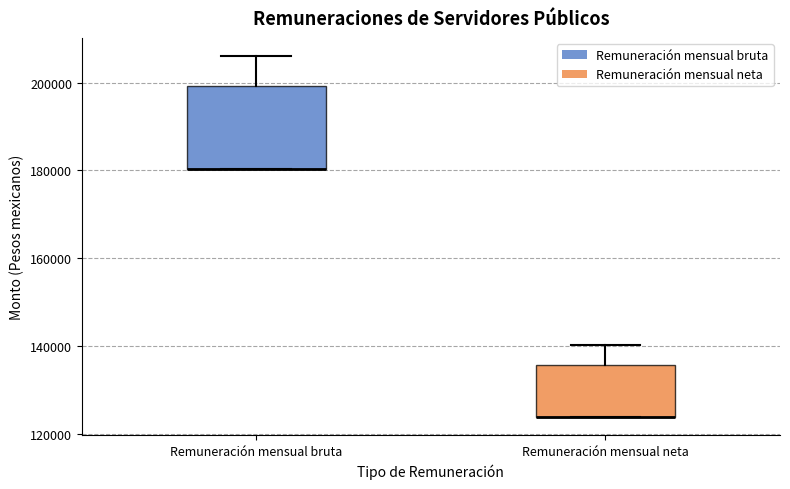

Where is the upper edge of the box for Remuneración mensual neta on the y-axis? The values are not printed on the chart, so give them approximately, as read against the axis.

136000